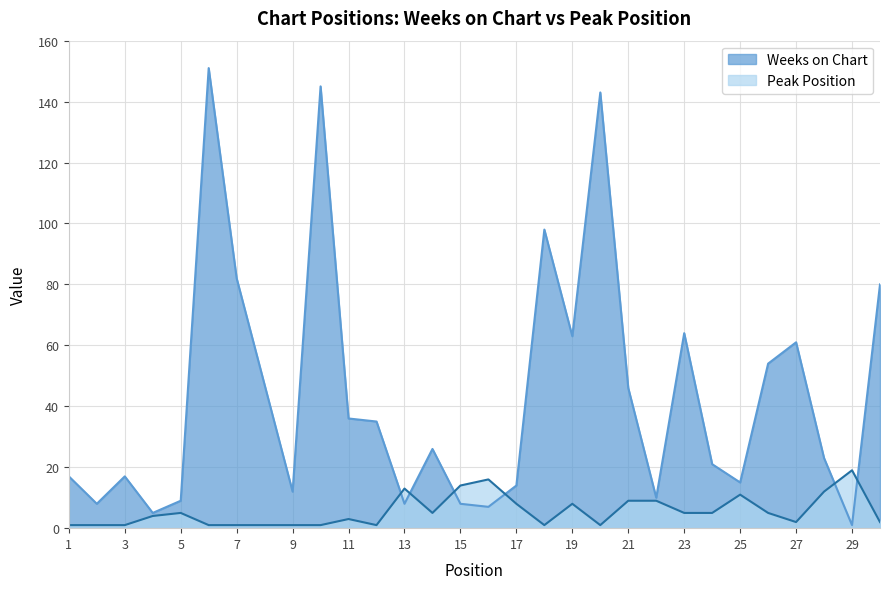

What is the difference between the Peak Position values at 19 and 29?

11